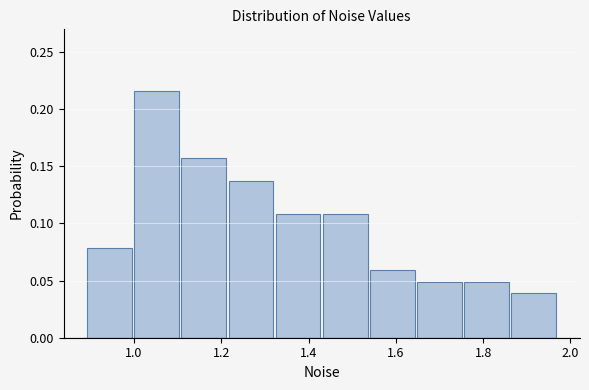

Over which range of the x-axis is the bar tallest?

1.00 to 1.10